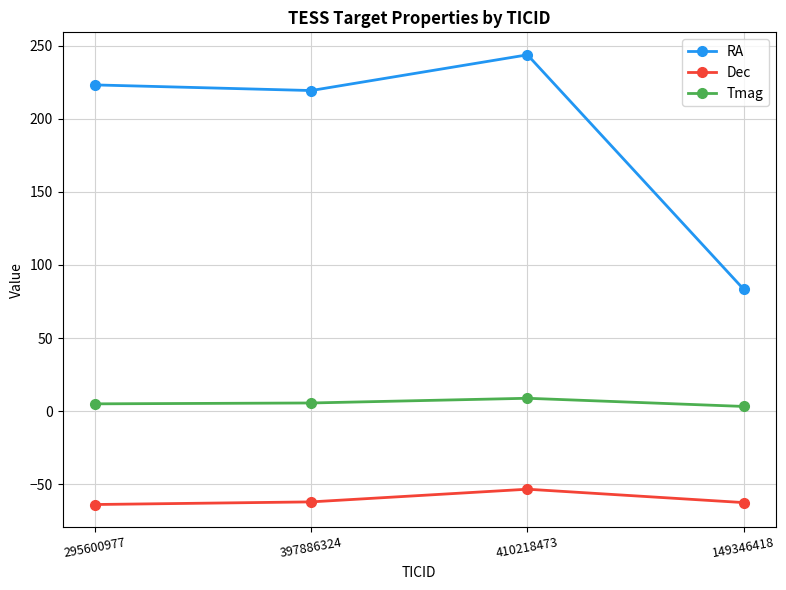

Rank the series by their maximum value, from highest to lowest.

RA, Tmag, Dec